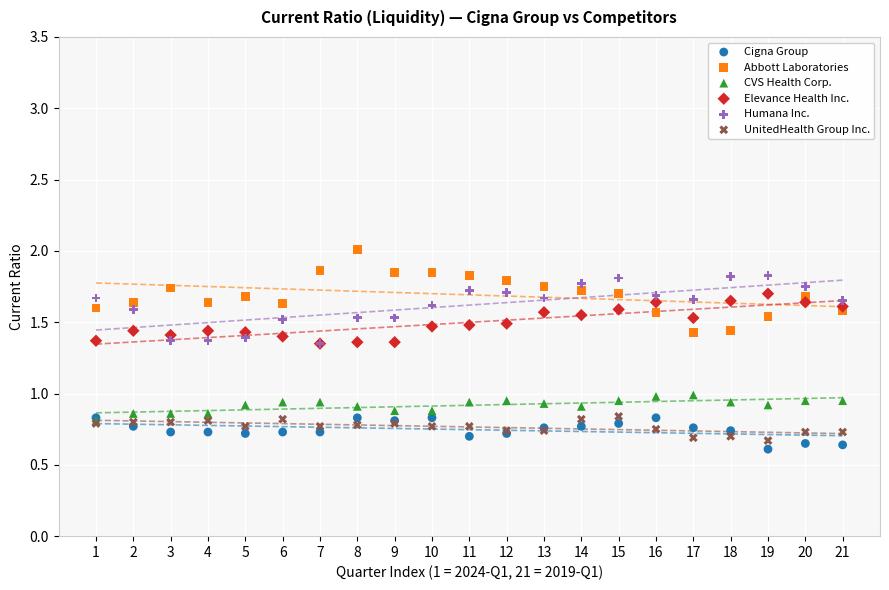

Which series contains the lowest Y value?

Cigna Group